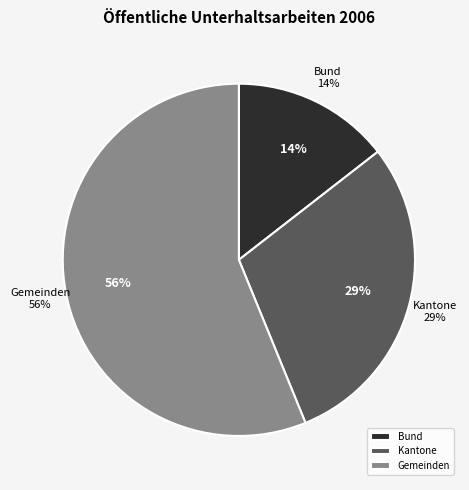

Rank the categories by value from highest to lowest.

Gemeinden, Kantone, Bund